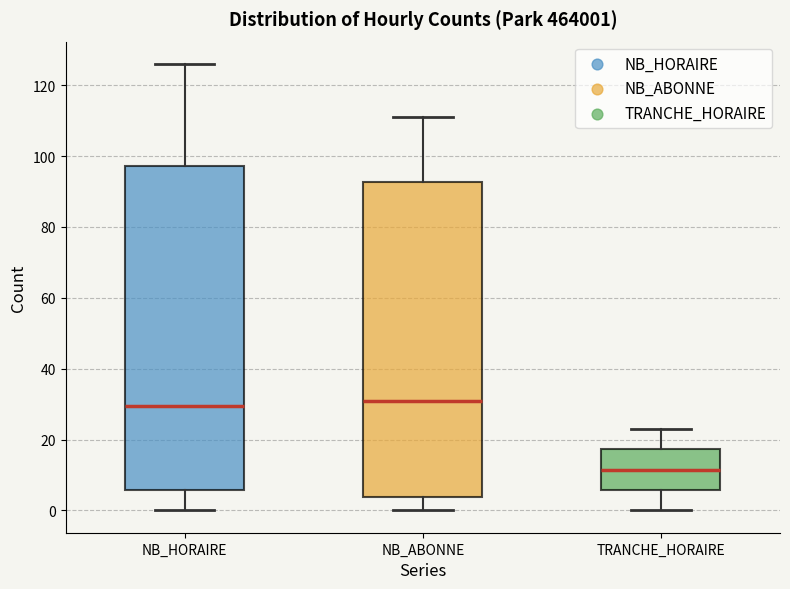

Where is the lower edge of the box for TRANCHE_HORAIRE on the y-axis? The values are not printed on the chart, so give them approximately, as read against the axis.

6